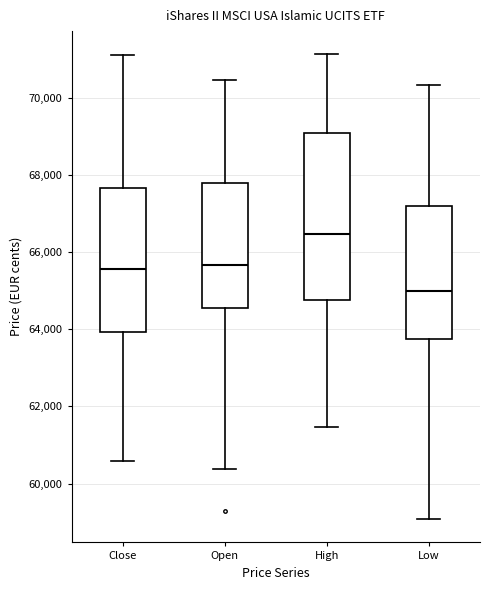

Where is the upper edge of the box for Open on the y-axis? The values are not printed on the chart, so give them approximately, as read against the axis.

67800